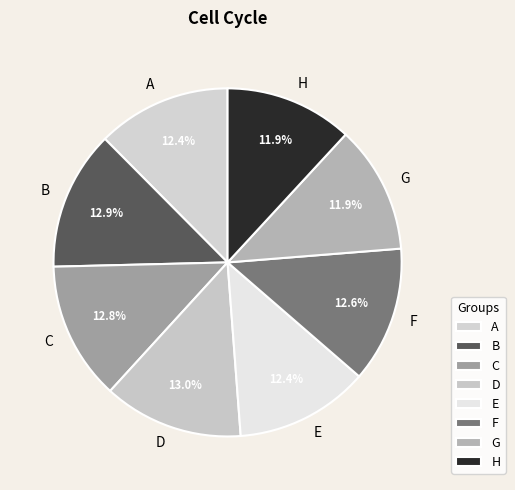

Does G represent more than half of the total?

No